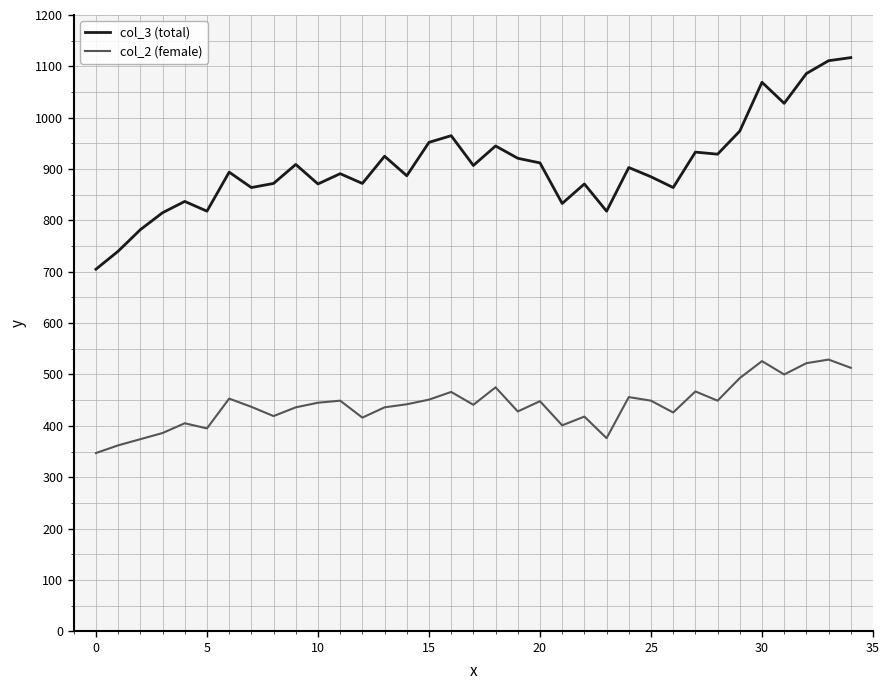

Which series has the largest total across all categories?

col_3 (total)